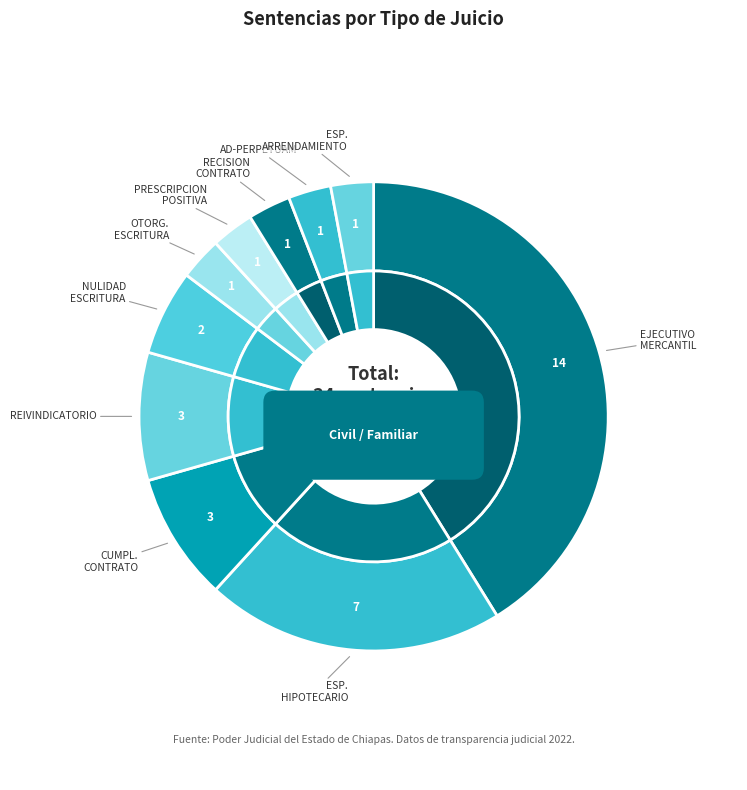

The NULIDAD DE ESCRITURA slice represents 6% of the pie. True or false?

True